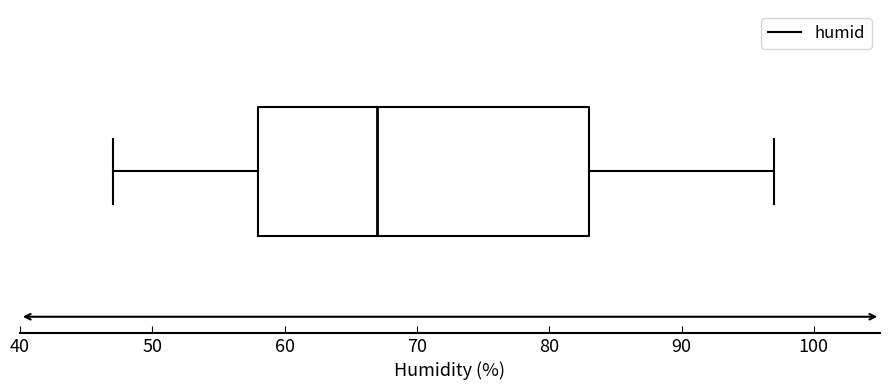

Where does the median line of the box sit on the x-axis? The values are not printed on the chart, so give them approximately, as read against the axis.

67